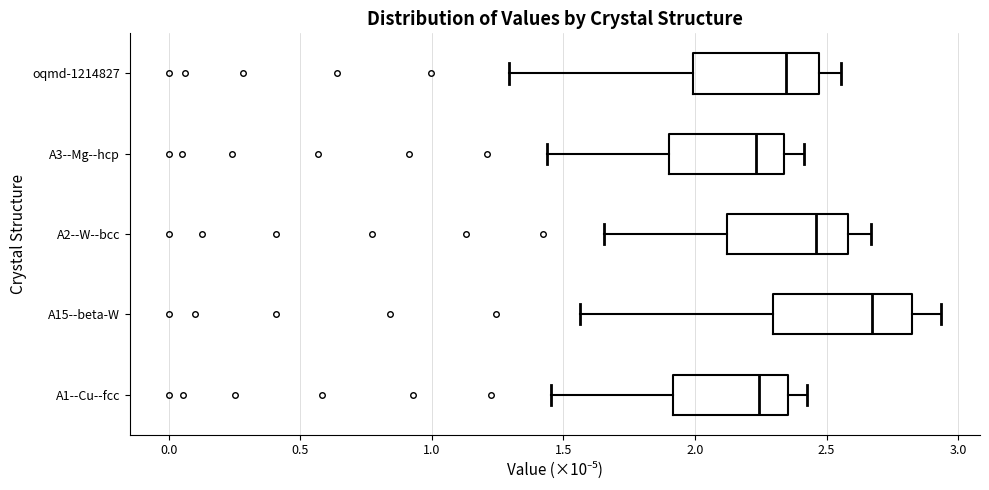

Reading bottom to top, transcribe this box plot: for each box, give where its median line is, the range the box spans, and where its two whiskers end, as read against the x-axis. The values are not printed on the chart, so give them approximately, as read against the axis.

A1--Cu--fcc: median 2.25, box 1.90 to 2.35, whiskers 1.45 to 2.45
A15--beta-W: median 2.65, box 2.30 to 2.80, whiskers 1.55 to 2.95
A2--W--bcc: median 2.45, box 2.10 to 2.60, whiskers 1.65 to 2.65
A3--Mg--hcp: median 2.25, box 1.90 to 2.35, whiskers 1.45 to 2.40
oqmd-1214827: median 2.35, box 2.00 to 2.45, whiskers 1.30 to 2.55